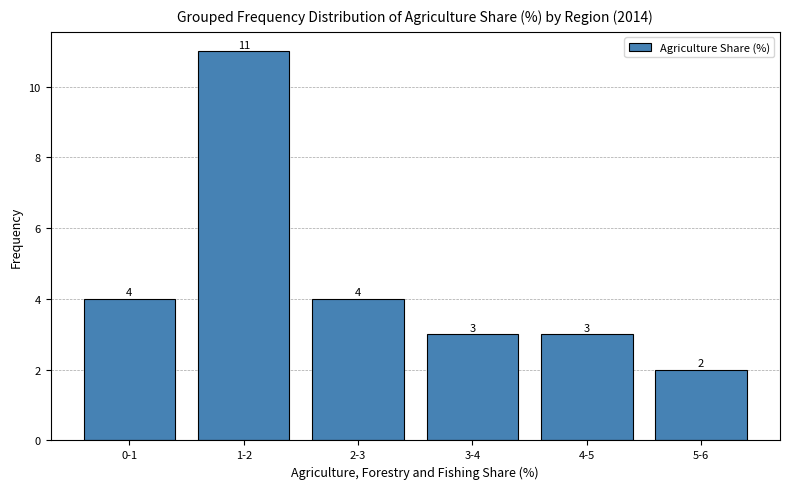

Reading left to right, what are all the values shown in this chart?

0-1=4	1-2=11	2-3=4	3-4=3	4-5=3	5-6=2